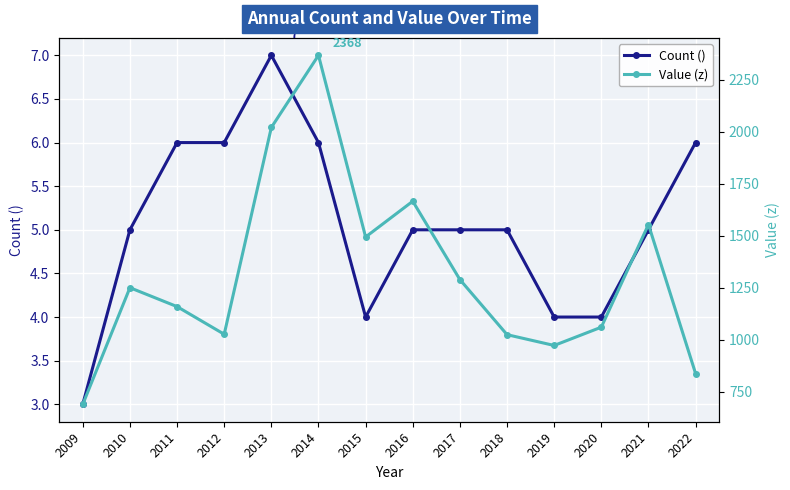

At 2021, list the series in order from smallest to largest.

Count (), Value (z)